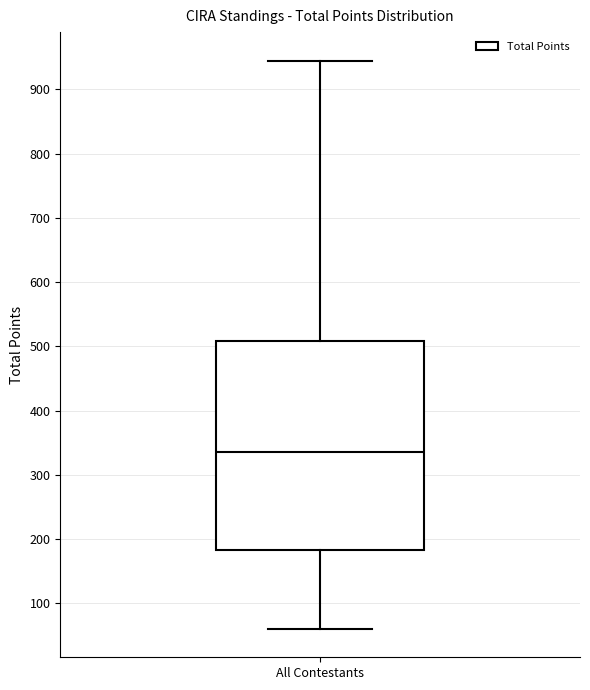

Transcribe this box plot: give where the median line is, the range the box spans, and where the two whiskers end, as read against the y-axis. The values are not printed on the chart, so give them approximately, as read against the axis.

median 340, box 180 to 510, whiskers 60 to 950